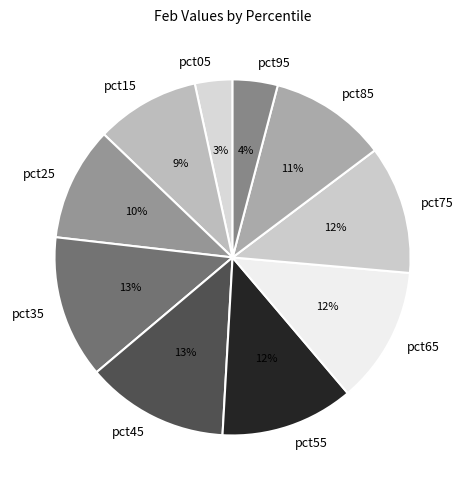

To the nearest percent, what percentage of the pie is pct25?

10%